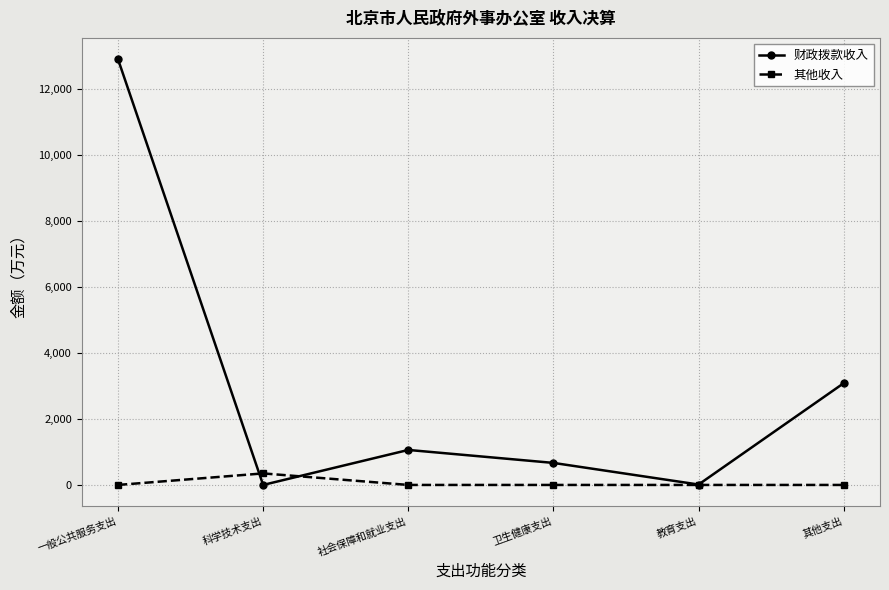

What position from the left is 教育支出?

5